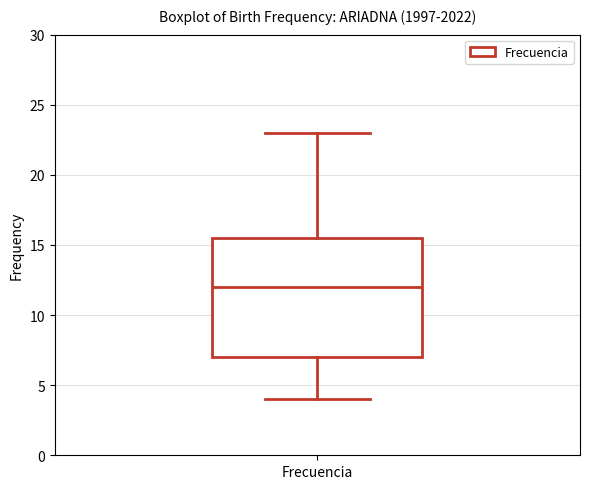

Read this box plot against the y-axis: the position of the median line, the range covered by the box, and the ends of both whiskers. The values are not printed on the chart, so give them approximately, as read against the axis.

median 12.0, box 7.0 to 15.5, whiskers 4.0 to 23.0